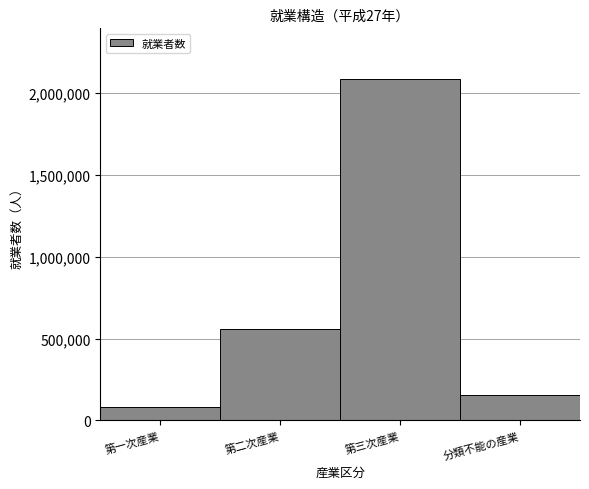

Reading right to left, transcribe all the data shown in this chart.

分類不能の産業=157297	第三次産業=2082474	第二次産業=559952	第一次産業=80221